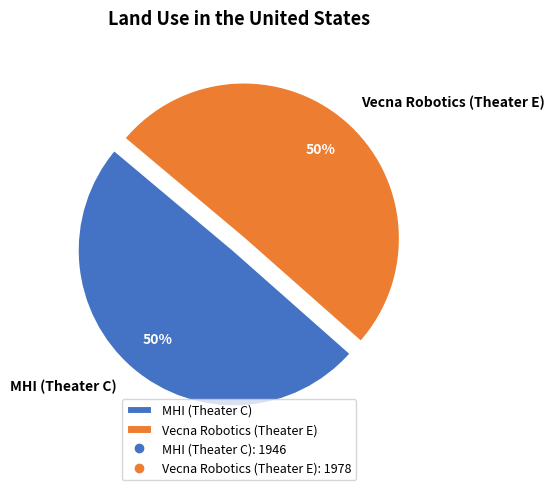

To the nearest percent, what portion does MHI (Theater C) represent?

50%